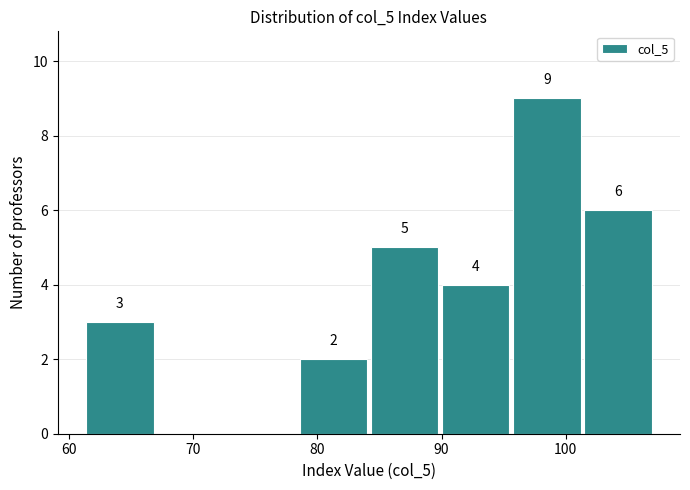

Over which range of the x-axis is the bar tallest?

96 to 101